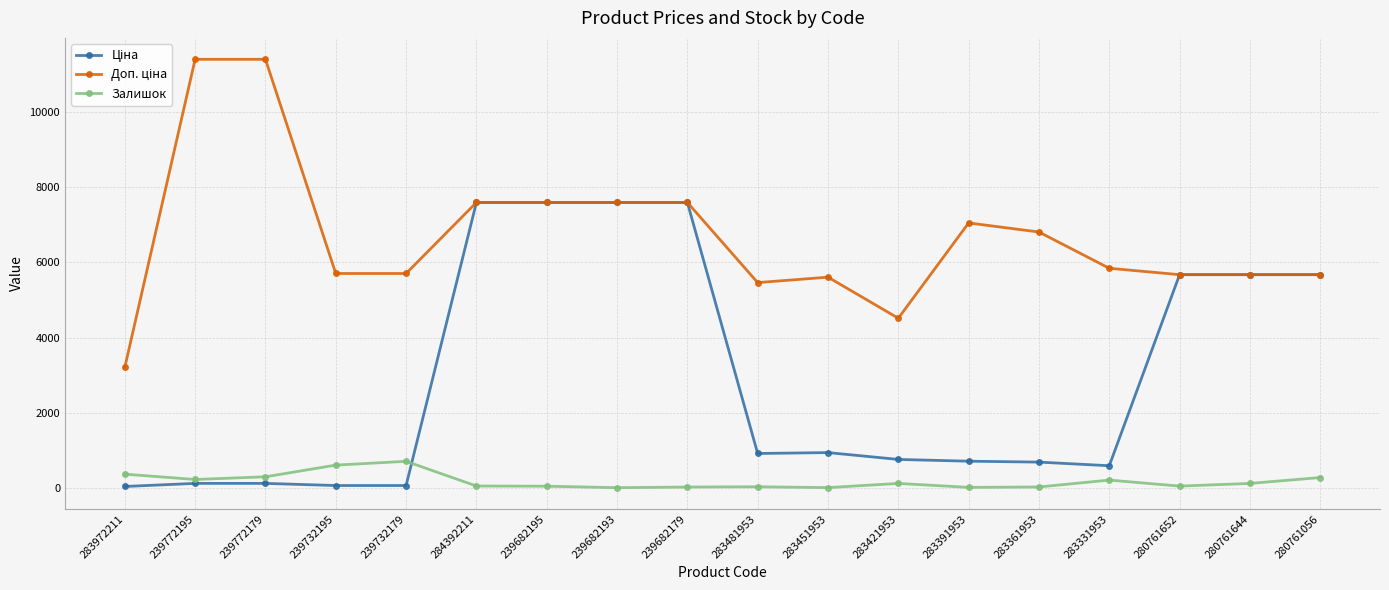

At how many categories does at least one series exceed 3665?

17